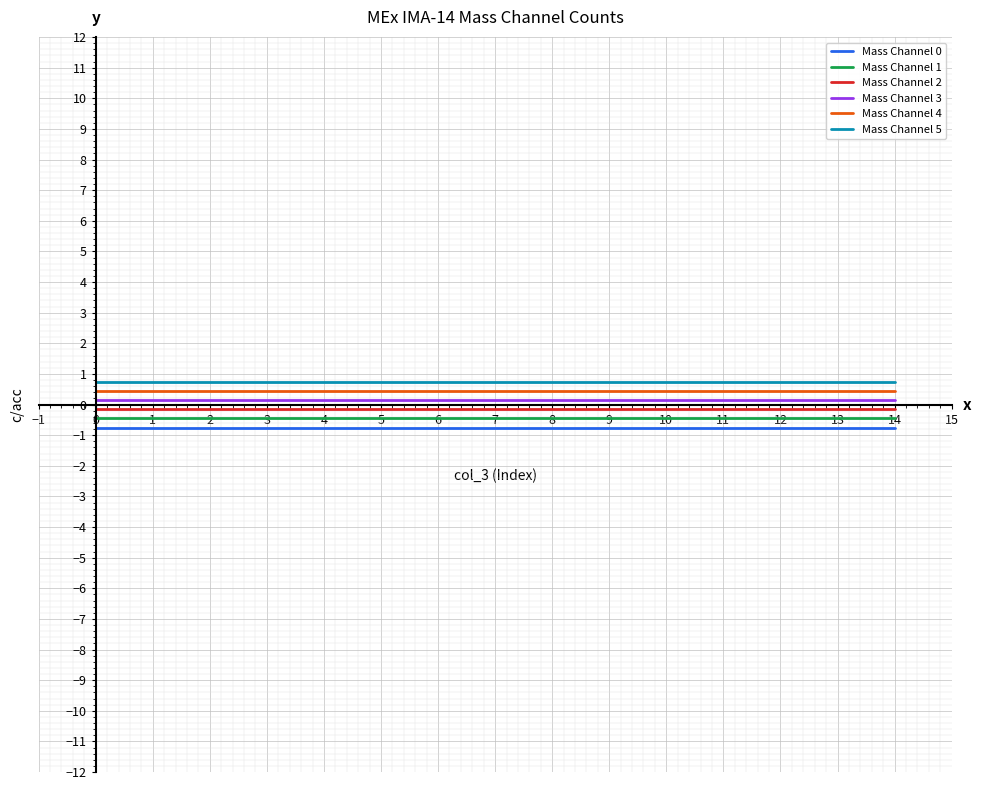

True or false: Mass Channel 4 and Mass Channel 0 intersect in this chart.

False